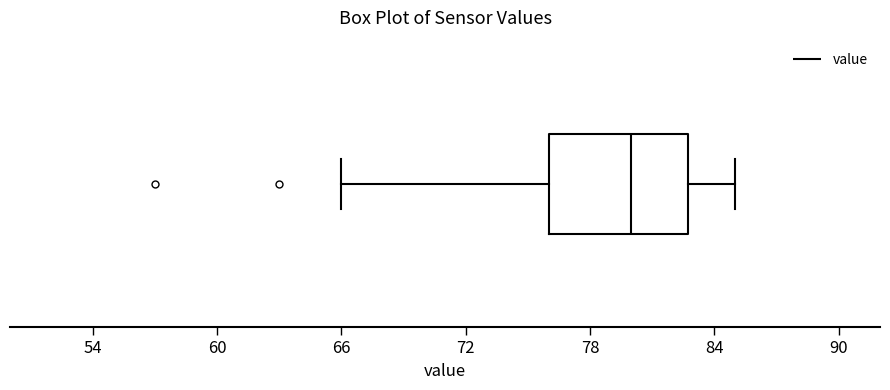

Transcribe this box plot: give where the median line is, the range the box spans, and where the two whiskers end, as read against the x-axis. The values are not printed on the chart, so give them approximately, as read against the axis.

median 80, box 76 to 83, whiskers 66 to 85